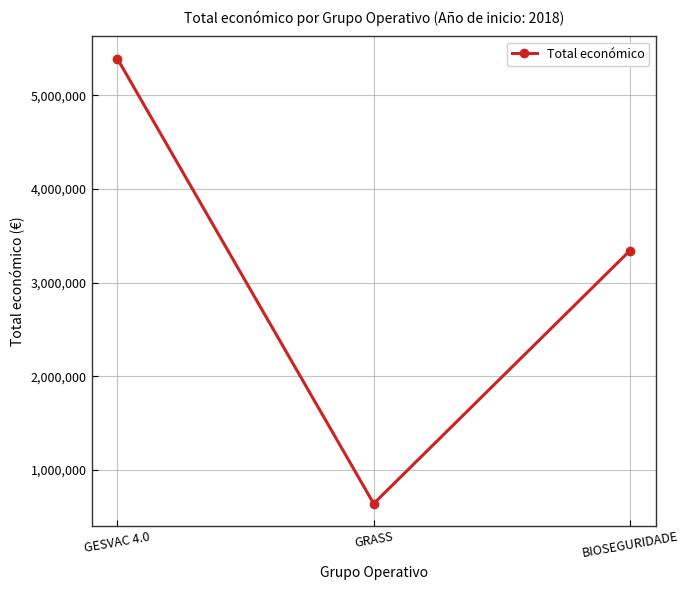

How many data points does each series have?

3